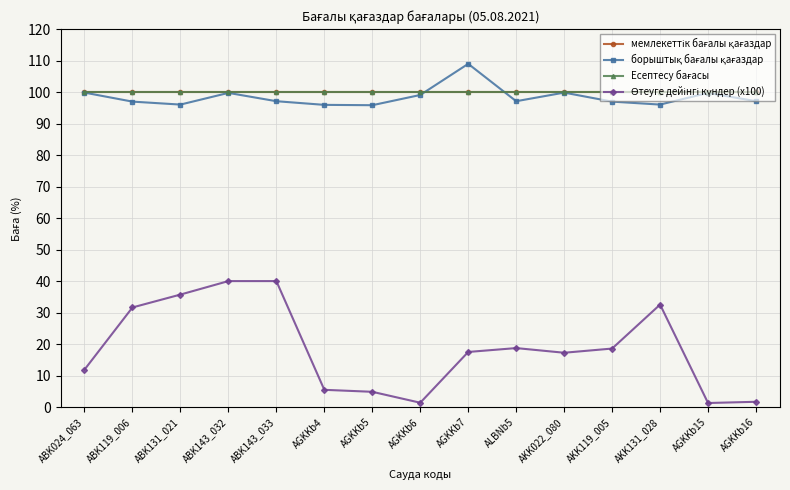

Does the chart have visible grid lines?

Yes